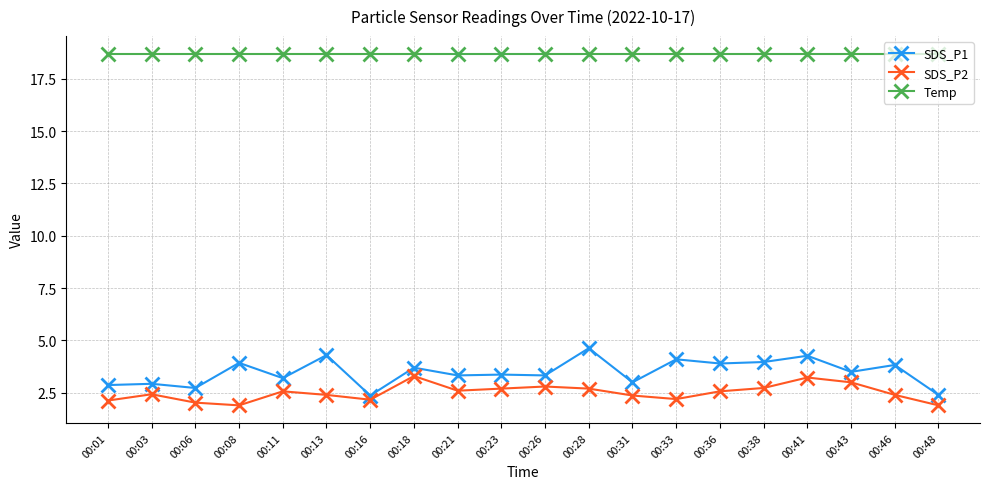

The value of SDS_P1 at 00:36 is 3.9. True or false?

True